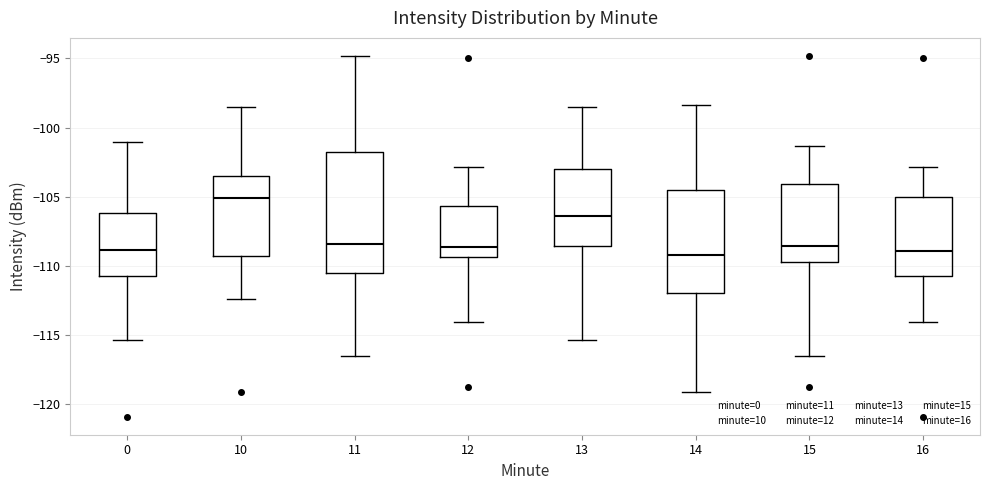

Reading left to right, read every box against the y-axis: the position of its median line, the range the box covers, and the ends of its whiskers. The values are not printed on the chart, so give them approximately, as read against the axis.

0: median -109.0, box -110.5 to -106.0, whiskers -115.5 to -101.0
10: median -105.0, box -109.5 to -103.5, whiskers -112.5 to -98.5
11: median -108.5, box -110.5 to -102.0, whiskers -116.5 to -95.0
12: median -108.5, box -109.5 to -105.5, whiskers -114.0 to -103.0
13: median -106.5, box -108.5 to -103.0, whiskers -115.5 to -98.5
14: median -109.0, box -112.0 to -104.5, whiskers -119.0 to -98.5
15: median -108.5, box -109.5 to -104.0, whiskers -116.5 to -101.5
16: median -109.0, box -110.5 to -105.0, whiskers -114.0 to -103.0